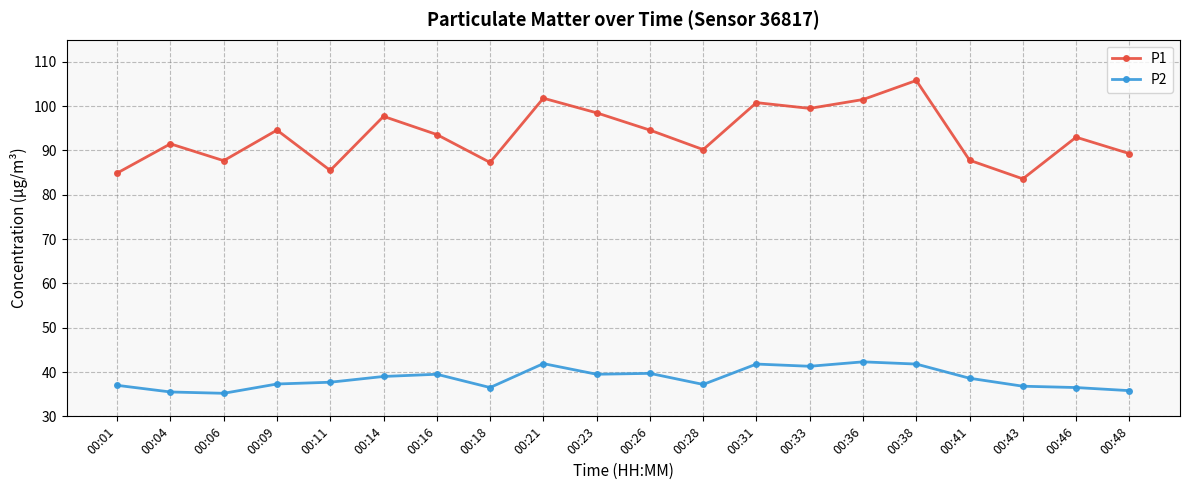

What is the total value across all series at 00:01?

121.9